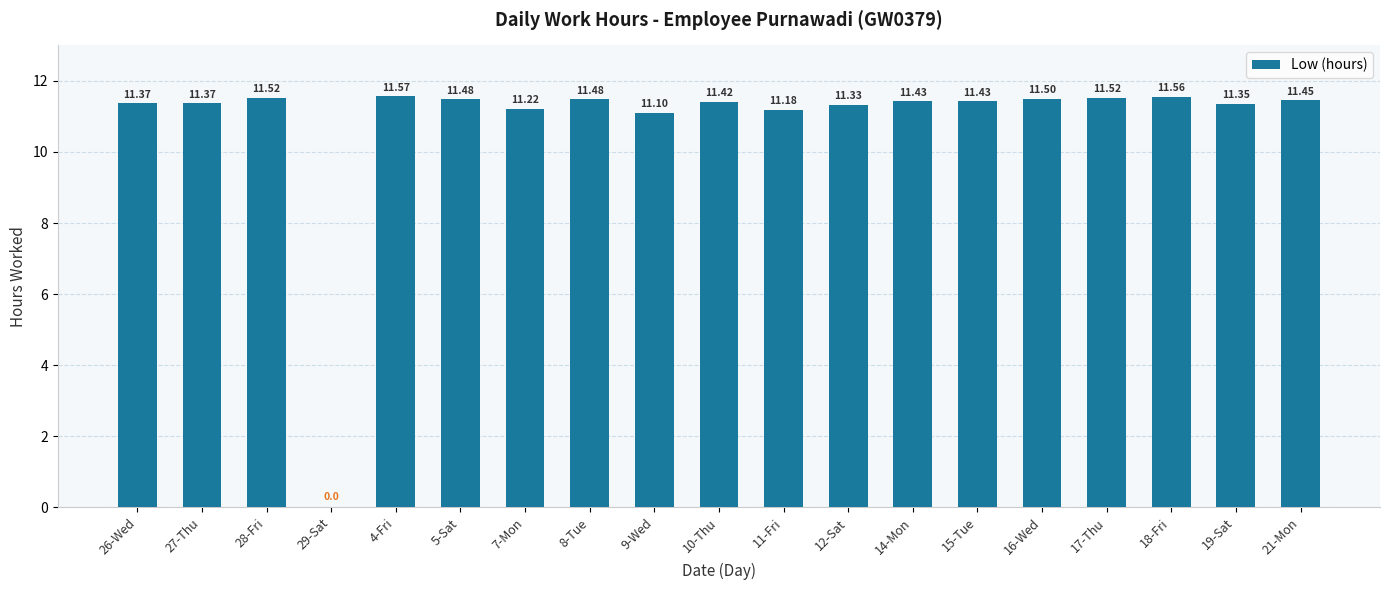

Where does the data first go above 11?

26-Wed